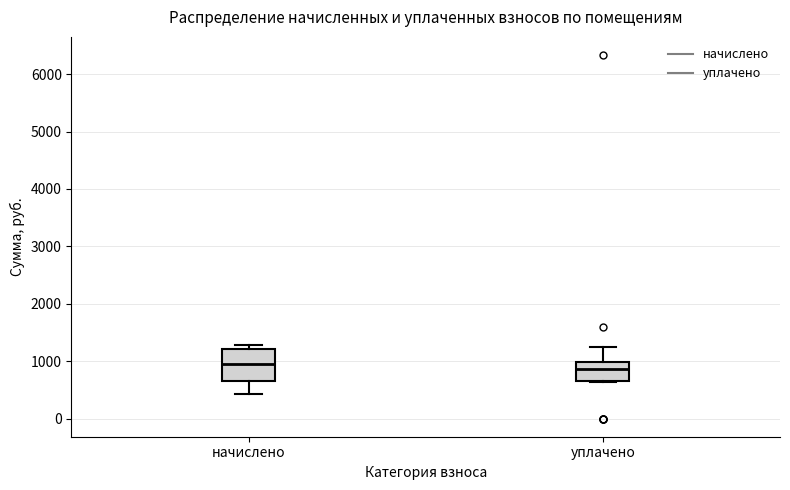

Reading left to right, transcribe this box plot: for each box, give where its median line is, the range the box spans, and where its two whiskers end, as read against the y-axis. The values are not printed on the chart, so give them approximately, as read against the axis.

начислено: median 900, box 700 to 1200, whiskers 400 to 1300
уплачено: median 900, box 600 to 1000, whiskers 600 to 1300